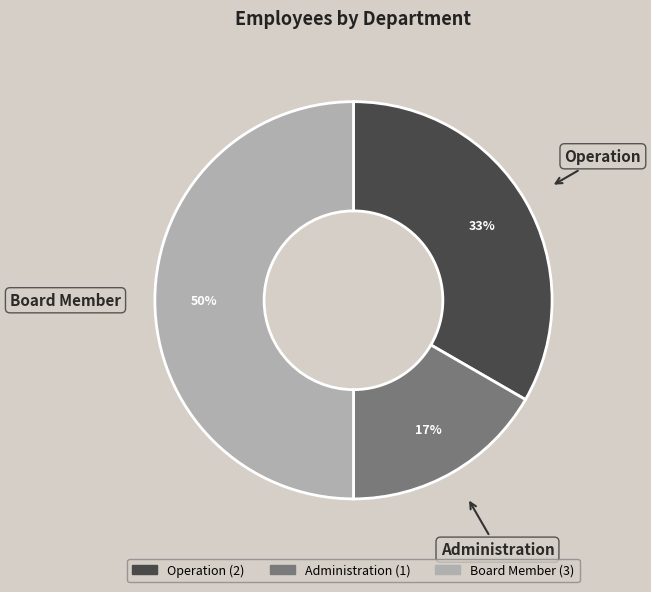

How many slices are in this pie chart?

3